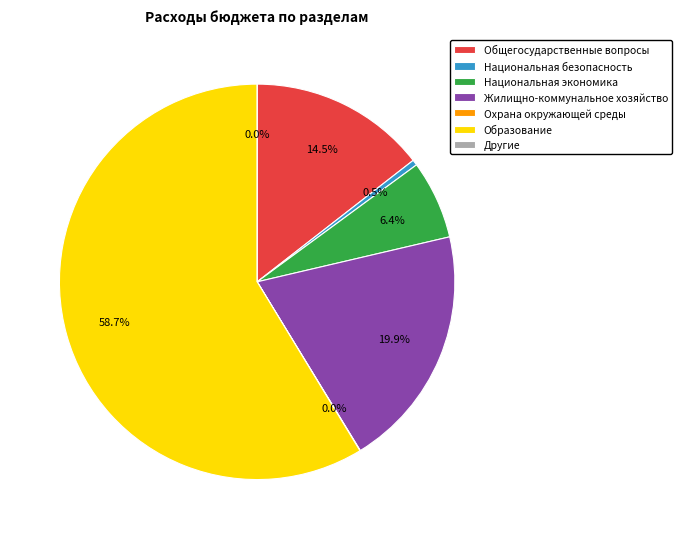

How many slices are in this pie chart?

7